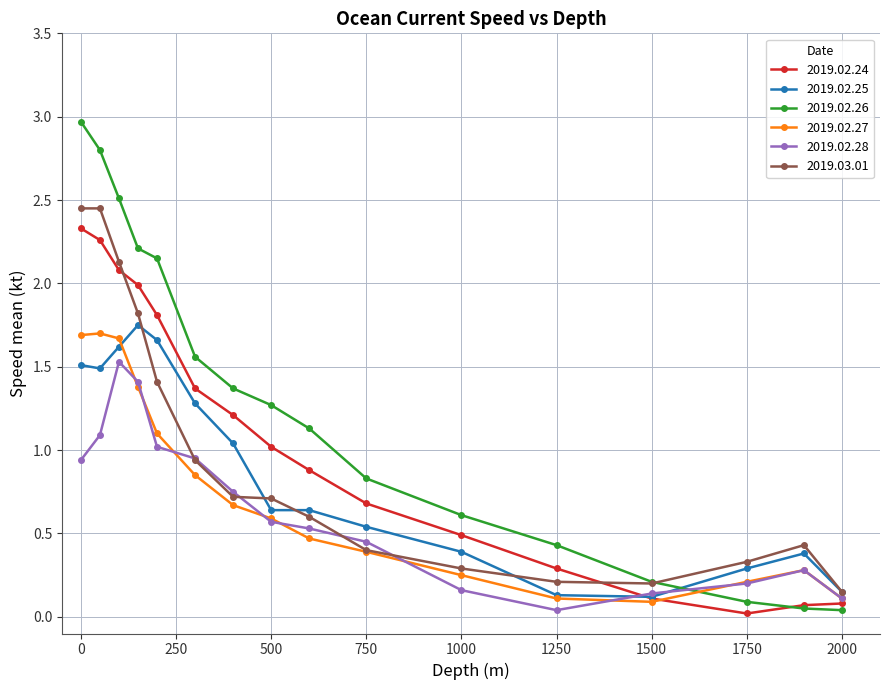

In 2019.02.24, how many points are lower than both neighbors (excluding endpoints)?

1